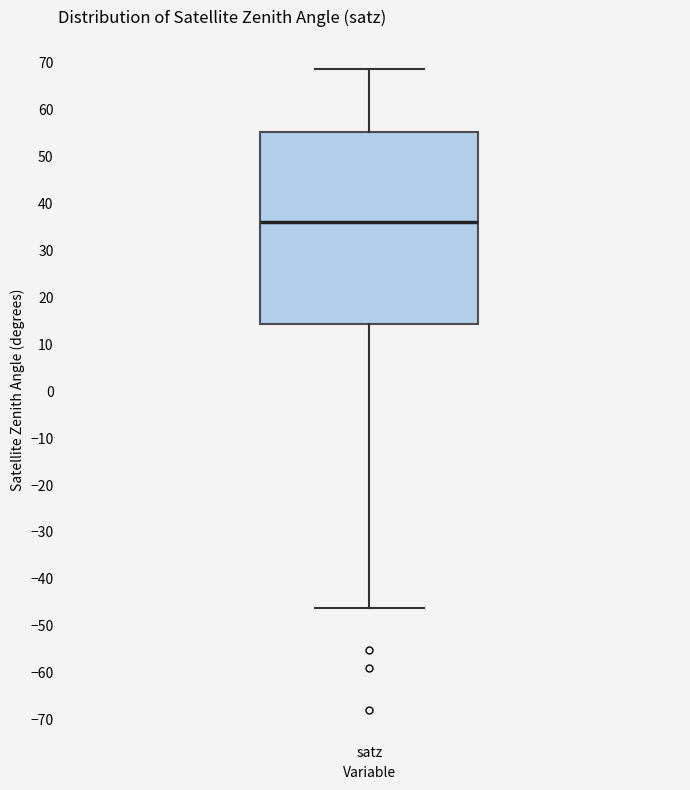

Where is the lower edge of the box for satz on the y-axis? The values are not printed on the chart, so give them approximately, as read against the axis.

14